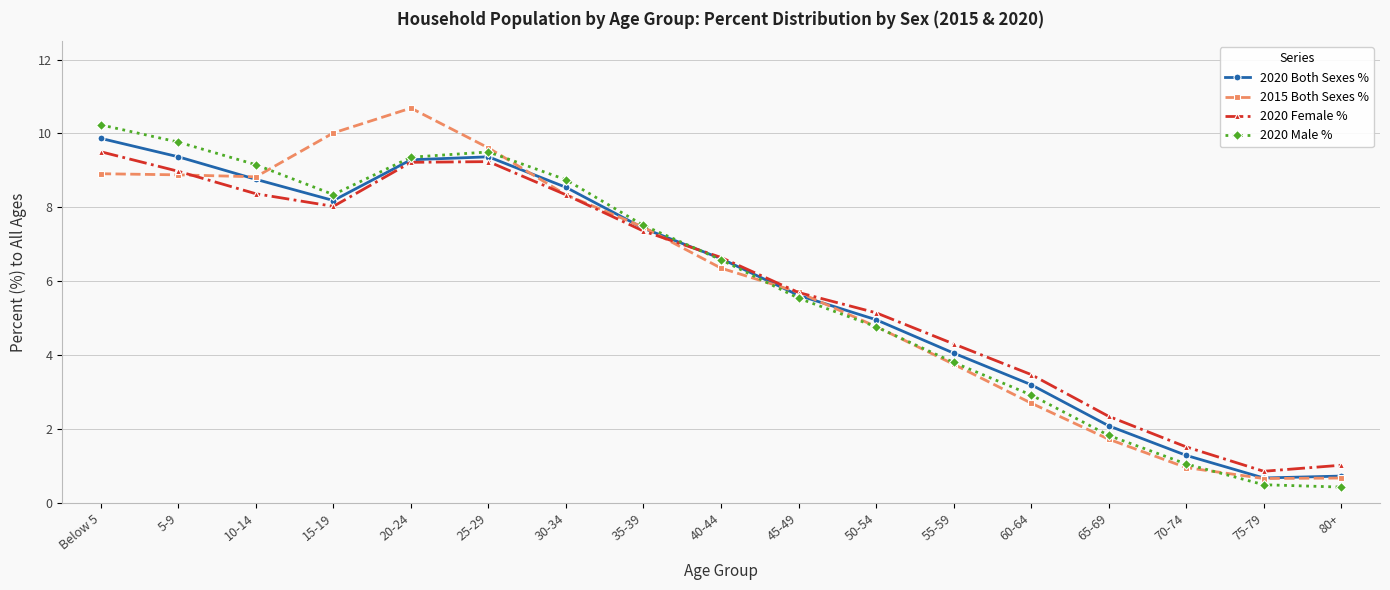

Is the value of 2020 Female % at 15-19 greater than the value of 2020 Both Sexes % at 50-54?

Yes